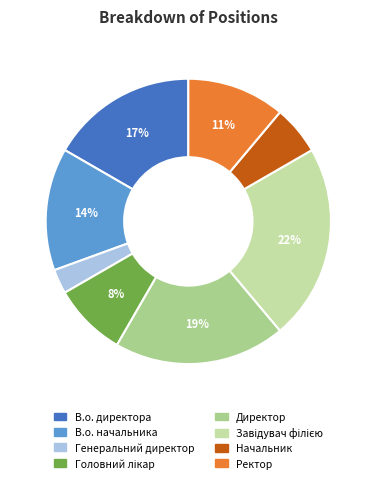

Rank the categories by value from highest to lowest.

Завідувач філією, Директор, В.о. директора, В.о. начальника, Ректор, Головний лікар, Начальник, Генеральний директор